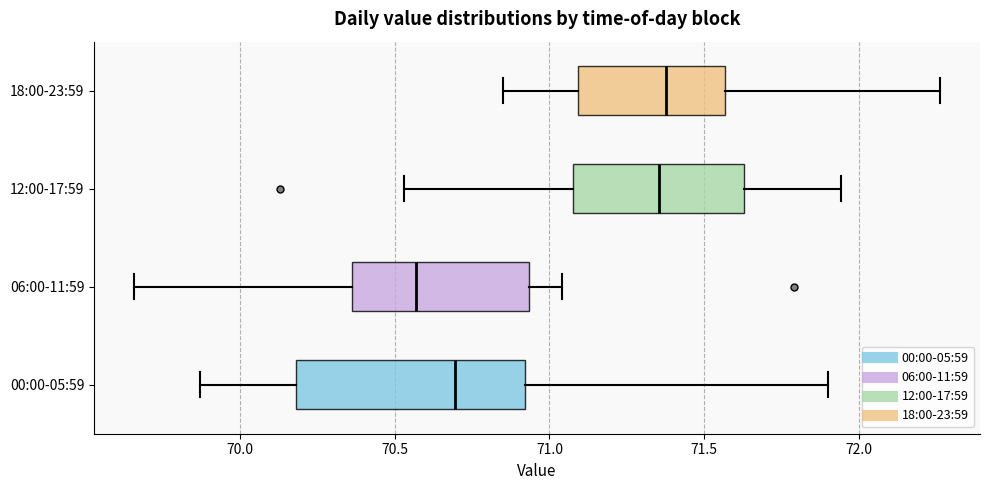

Comparing the boxes themselves (not the whiskers), which one is the widest?

00:00-05:59